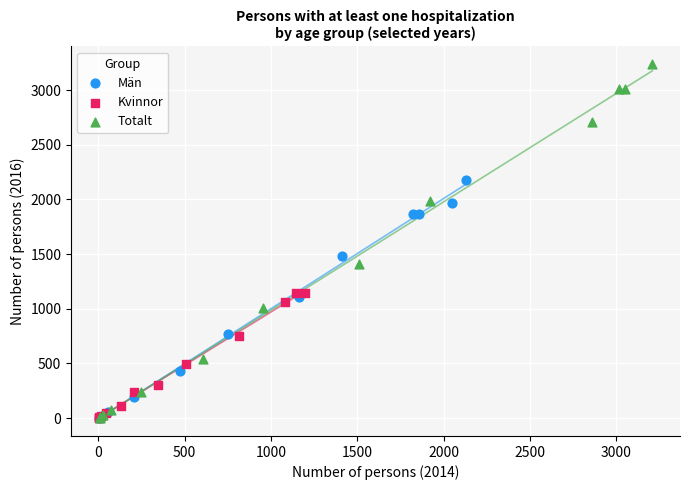

Which series has the largest Y range (max minus min)?

Totalt